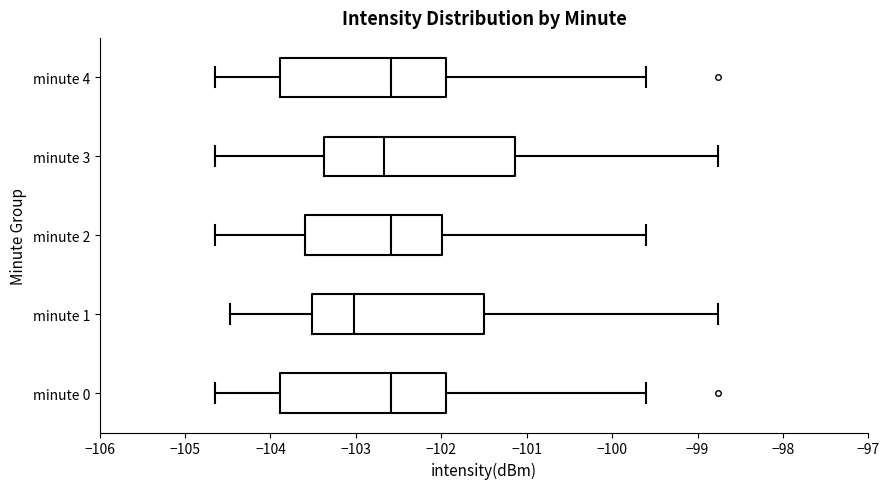

Where does the median line of the box for minute 1 sit on the x-axis? The values are not printed on the chart, so give them approximately, as read against the axis.

-103.0